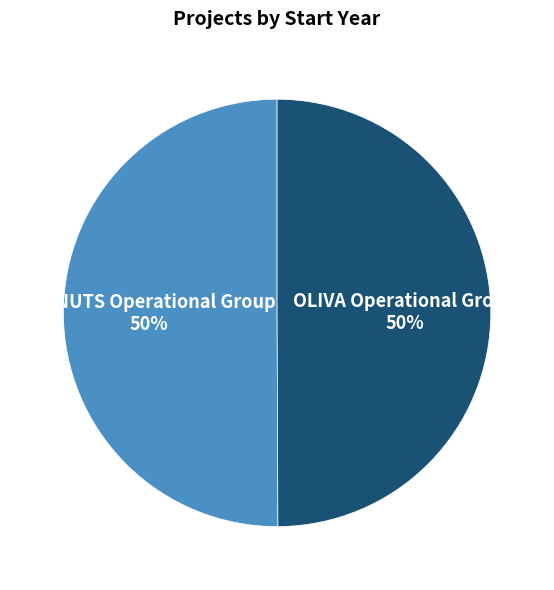

To the nearest percent, what percentage of the pie is INGNUTS Operational Group?

50%